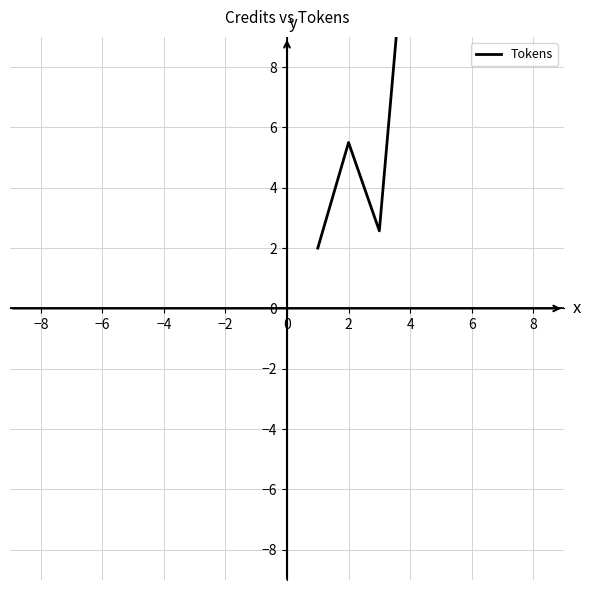

What is the maximum value shown in the chart?

14.3